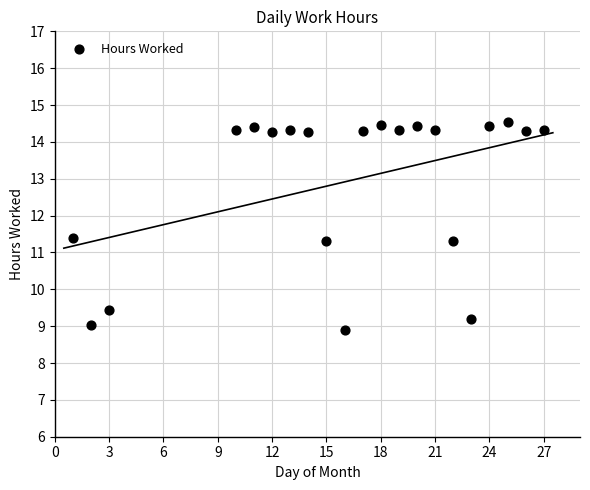

What is the range of Y values (max minus min)?

5.6